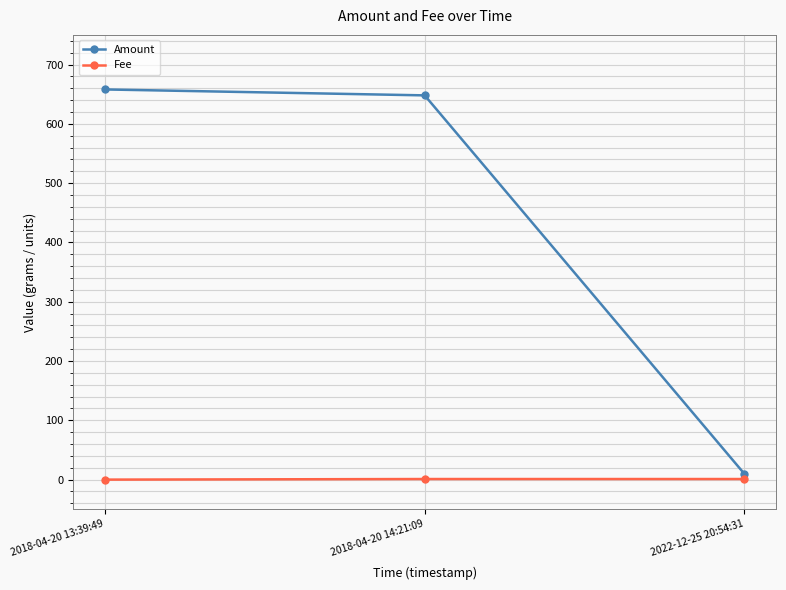

Read the Fee value at 2022-12-25 20:54:31.

1.0